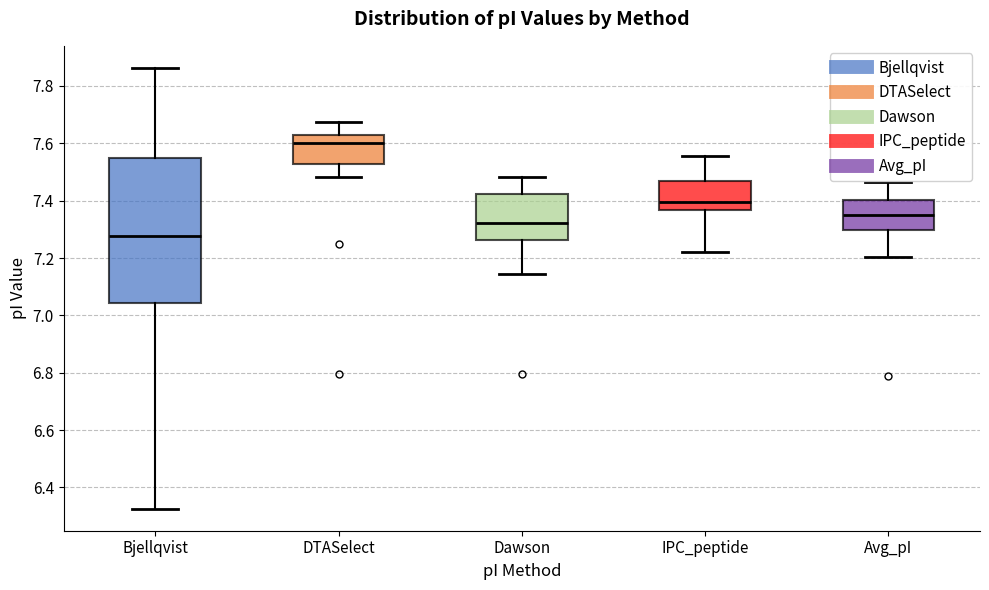

Where does the median line of the box for Dawson sit on the y-axis? The values are not printed on the chart, so give them approximately, as read against the axis.

7.32